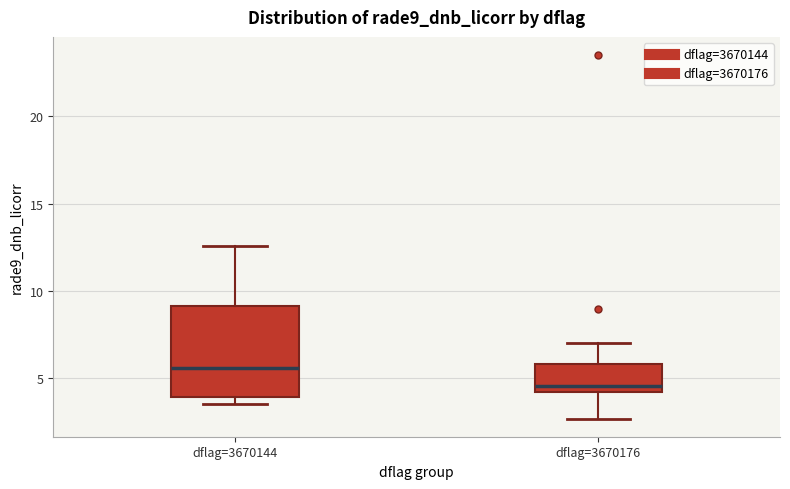

Reading left to right, transcribe this box plot: for each box, give where its median line is, the range the box spans, and where its two whiskers end, as read against the y-axis. The values are not printed on the chart, so give them approximately, as read against the axis.

dflag=3670144: median 5.5, box 4.0 to 9.0, whiskers 3.5 to 12.5
dflag=3670176: median 4.5, box 4.0 to 6.0, whiskers 2.5 to 7.0